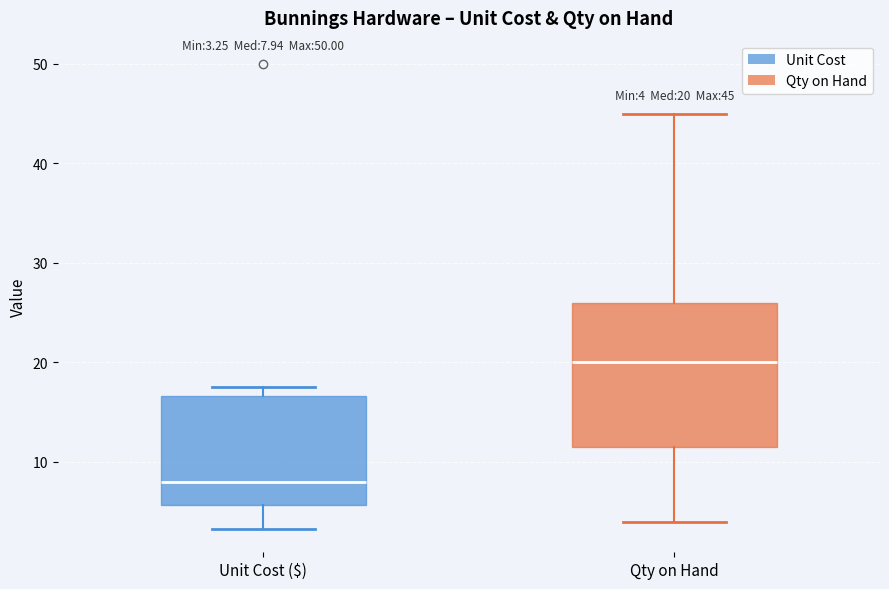

Which box's median line is the lowest?

Unit Cost ($)